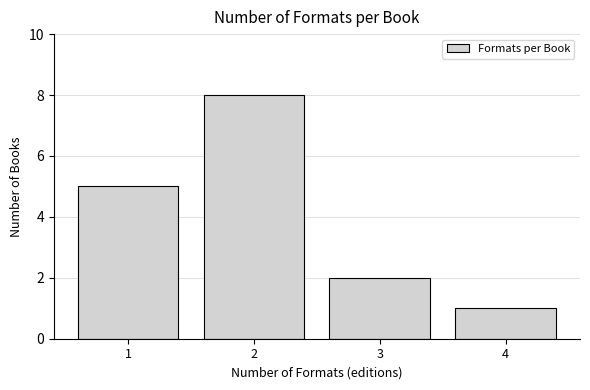

How tall is the bar that spans 3.5 to 4.5 on the x-axis? The values are not printed on the chart, so give them approximately, as read against the axis.

1